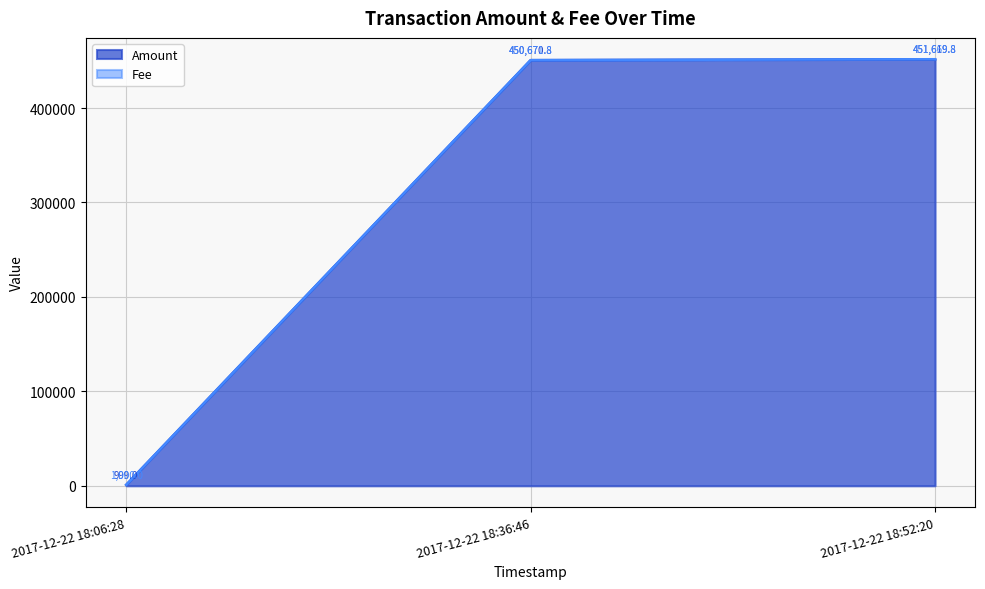

The chart shows a value of 450670.8 at 2017-12-22 18:36:46. True or false?

True